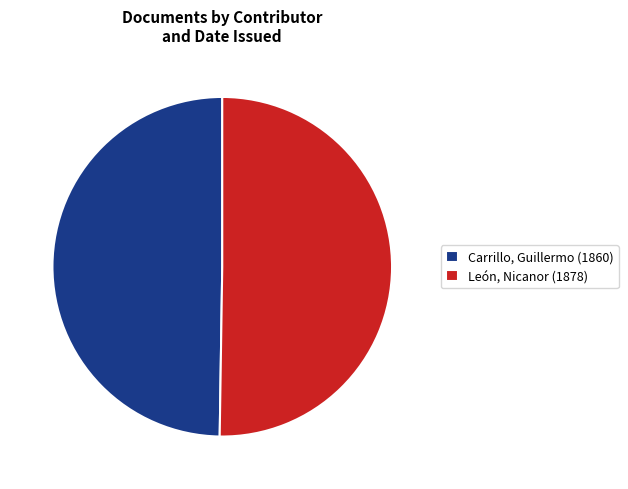

Approximately how many times larger is the value at León, Nicanor (1878) compared to Carrillo, Guillermo (1860)?

1.0